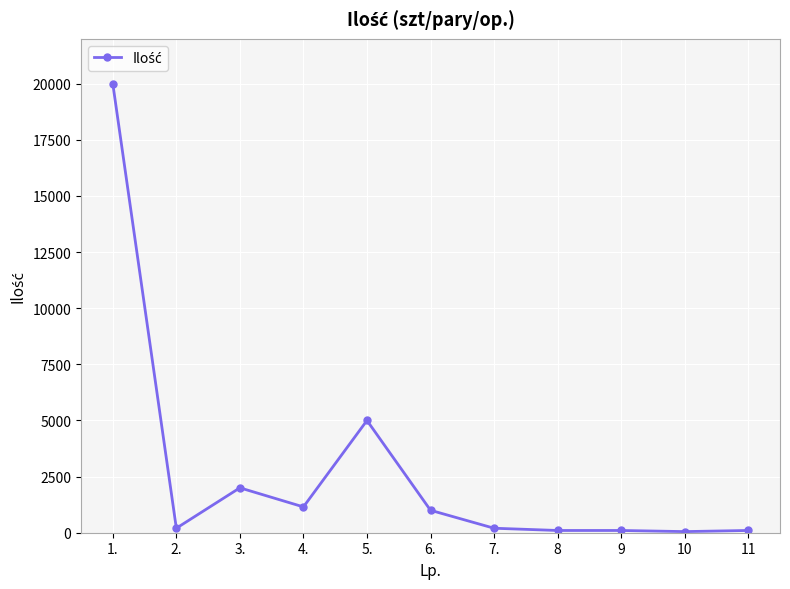

What is the difference between the values at 8 and 2.?

100